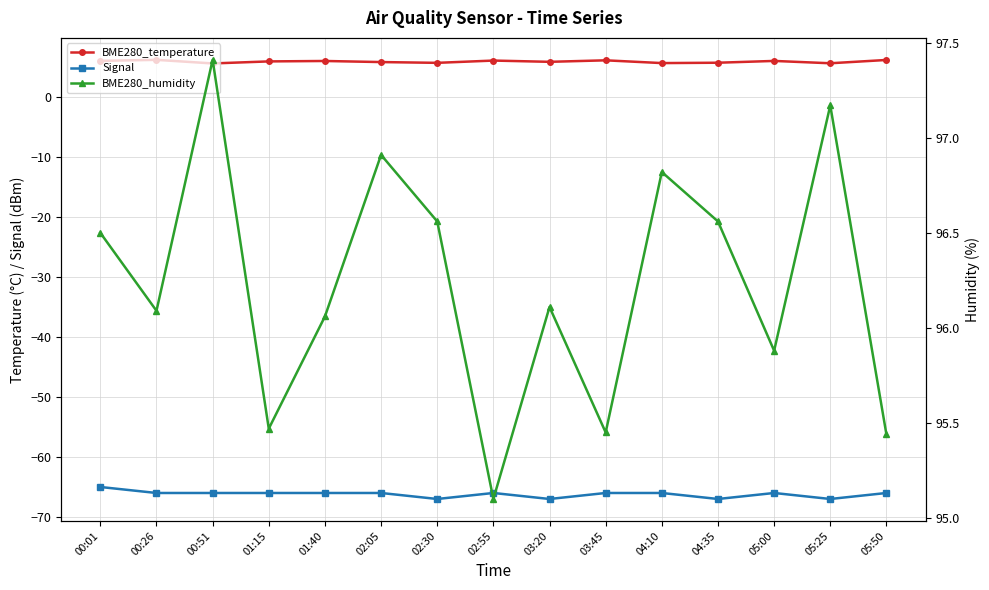

At which label is BME280_humidity closest to 96?

01:40